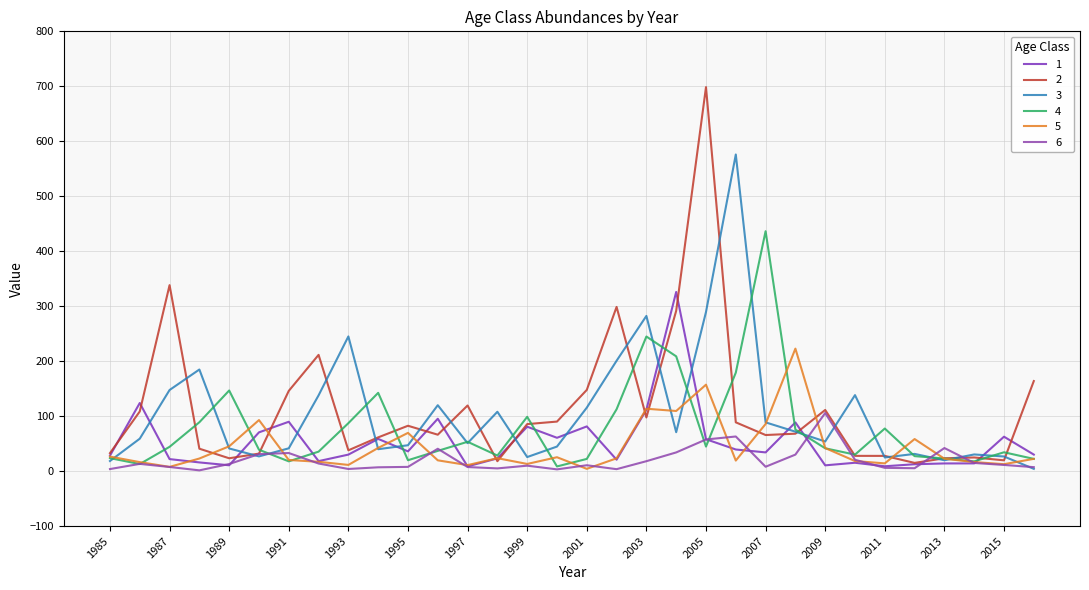

How many lines are shown in the chart?

6